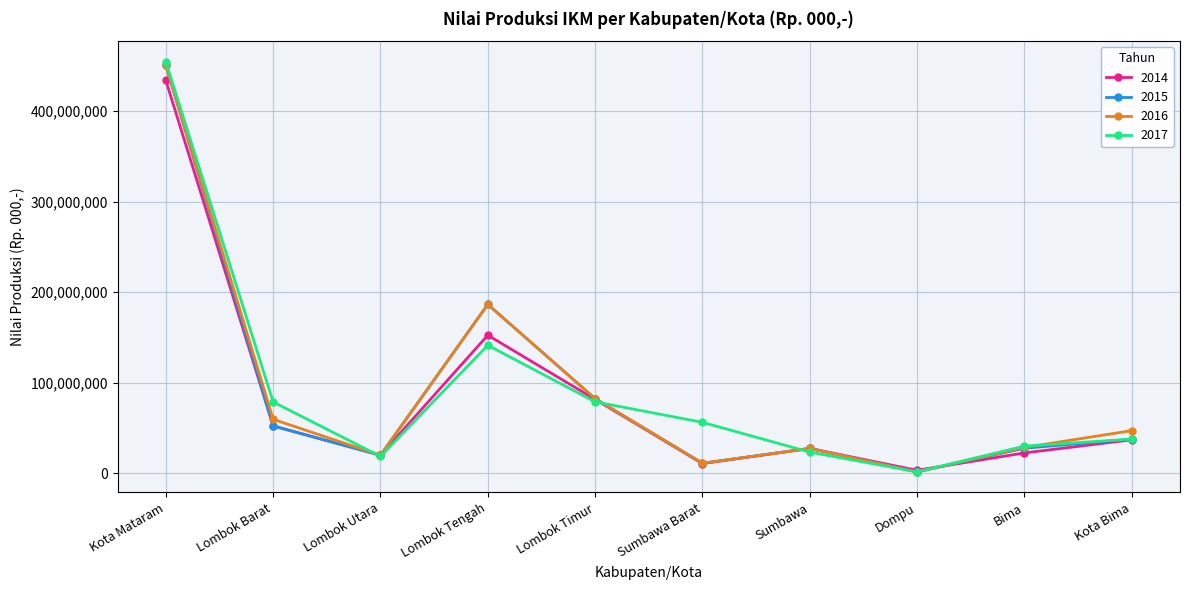

At which category is the sum across all series the highest?

Kota Mataram